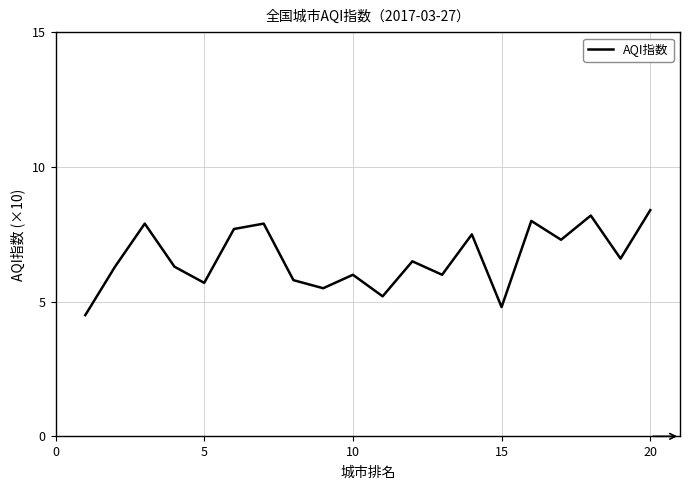

What is the maximum value shown in the chart?

8.4